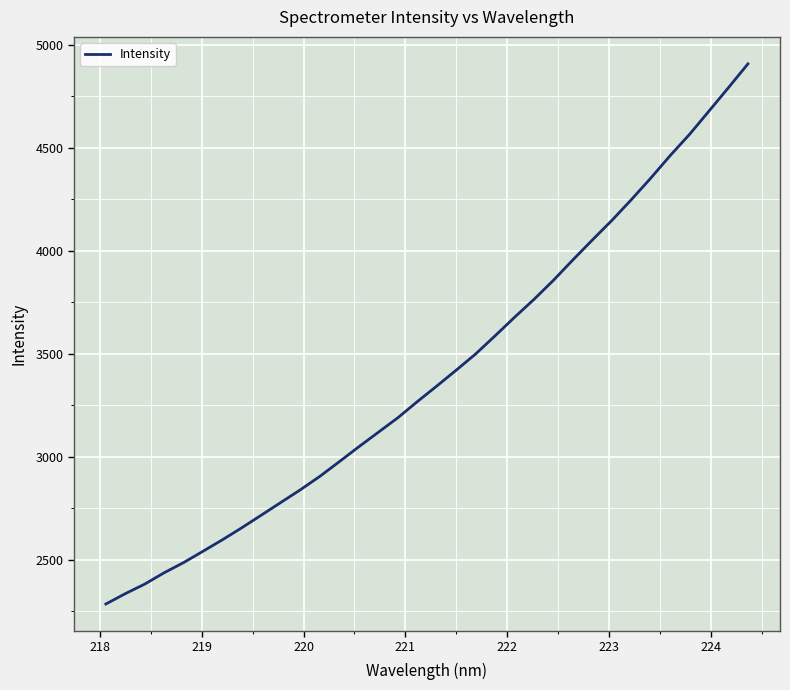

What is the greatest value displayed?

4906.5